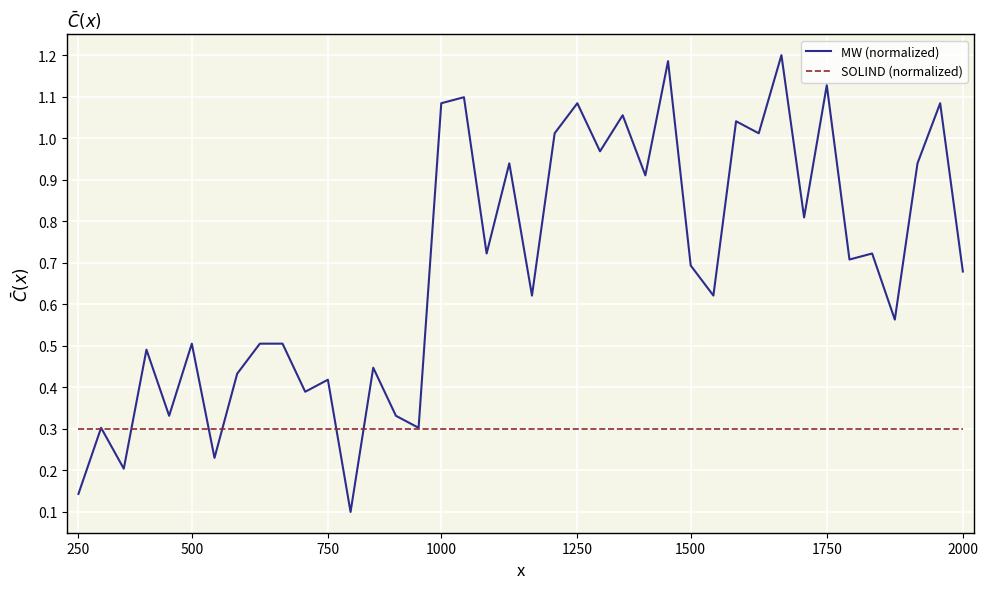

List the series in order of their peak value, lowest first.

SOLIND (normalized), MW (normalized)